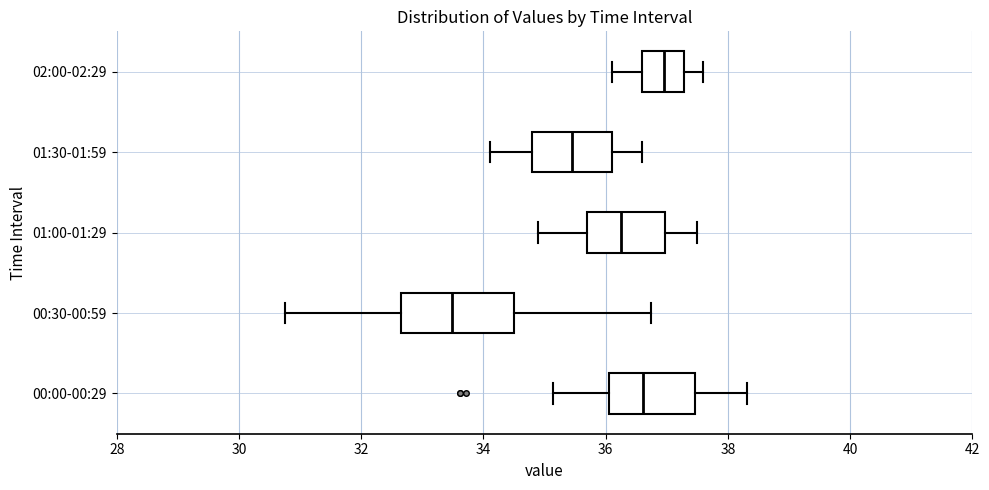

Which box's median line is the furthest to the left?

00:30-00:59